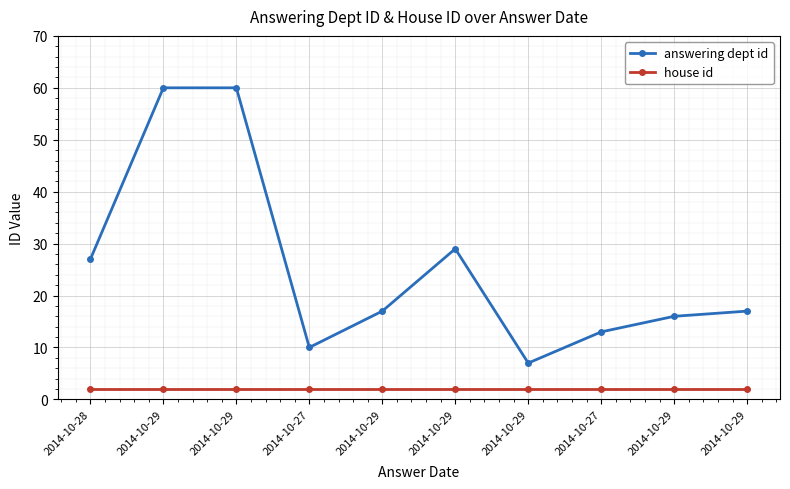

The value of answering dept id at 2014-10-27 is 13. True or false?

True